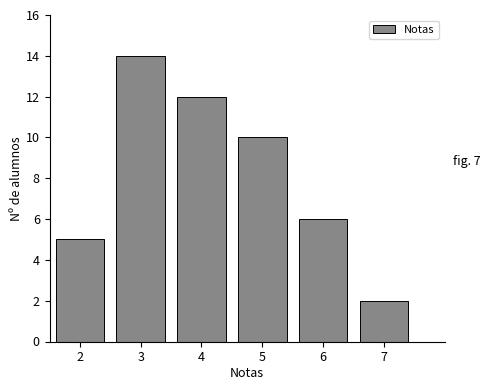

Reading left to right, what are all the values shown in this chart?

2=5	3=14	4=12	5=10	6=6	7=2